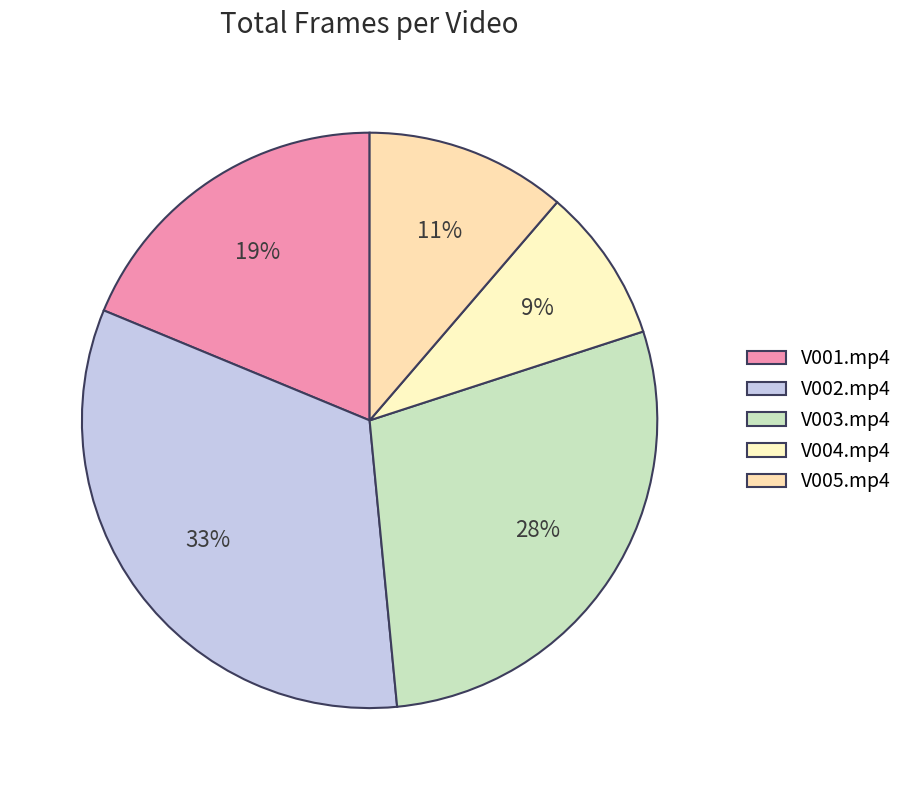

To the nearest percent, what is the difference between the V002.mp4 and V001.mp4 slice percentages?

14%